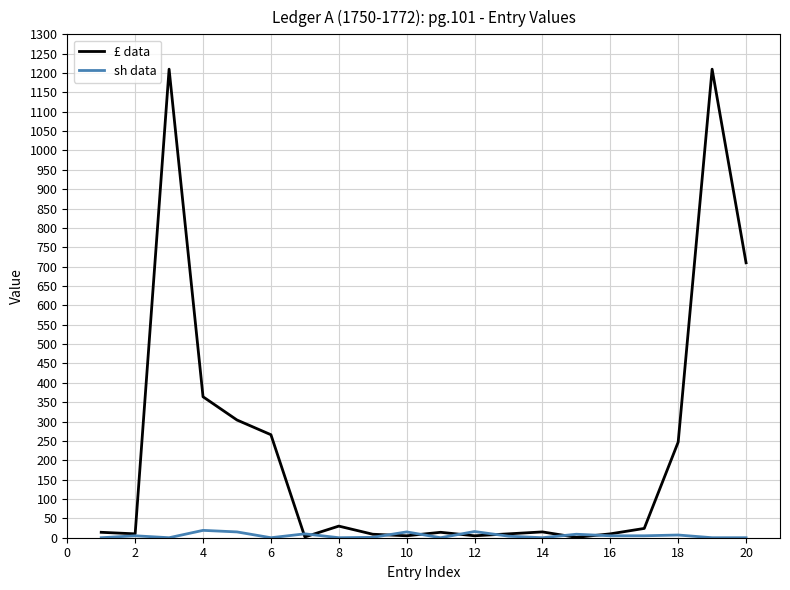

What is the average value of the sh data series?

6